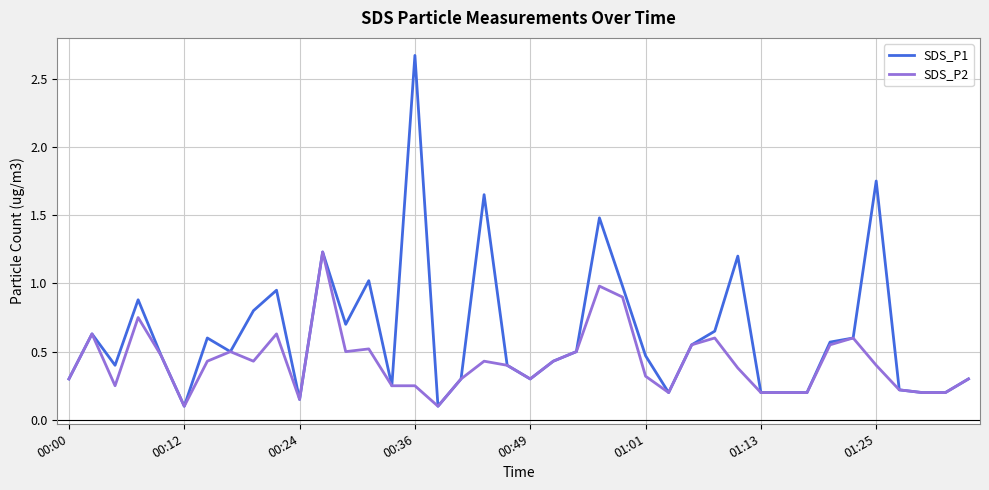

Rank the series by their maximum value, from lowest to highest.

SDS_P2, SDS_P1